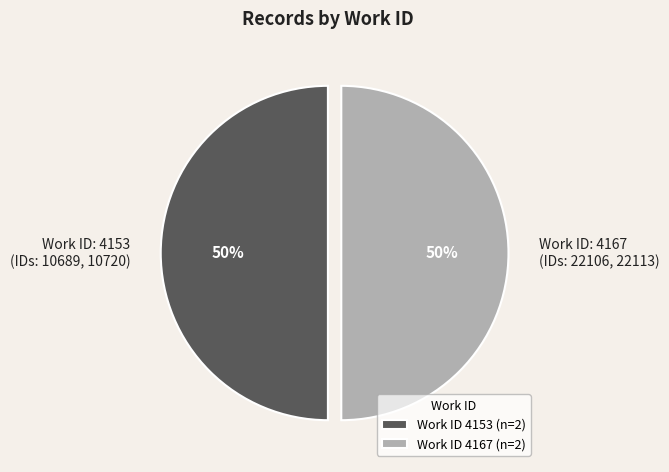

Combined, do Work ID: 4153 (IDs: 10689, 10720) and Work ID: 4167 (IDs: 22106, 22113) account for over 50%?

Yes